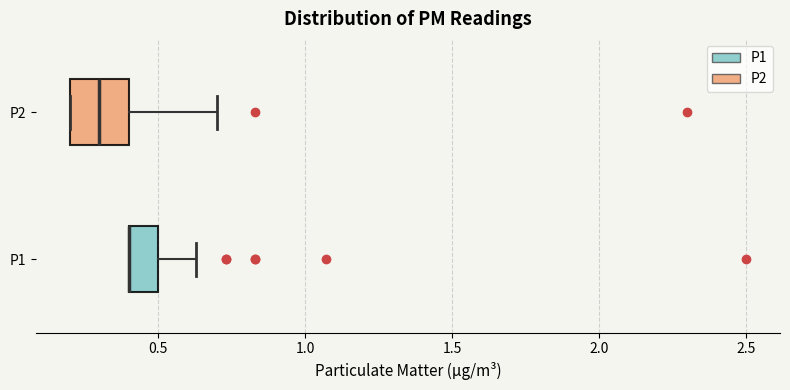

Reading bottom to top, transcribe this box plot: for each box, give where its median line is, the range the box spans, and where its two whiskers end, as read against the x-axis. The values are not printed on the chart, so give them approximately, as read against the axis.

P1: median 0.40 (drawn on the box's left edge), box 0.40 to 0.50, whiskers 0.40 to 0.65
P2: median 0.30, box 0.20 to 0.40, whiskers 0.20 to 0.70